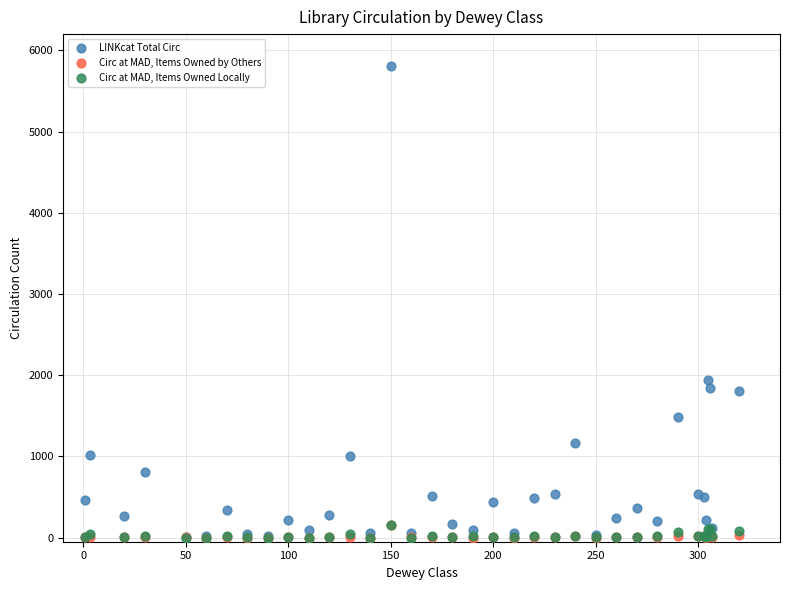

What are all the series names shown in the legend?

LINKcat Total Circ, Circ at MAD, Items Owned by Others, Circ at MAD, Items Owned Locally